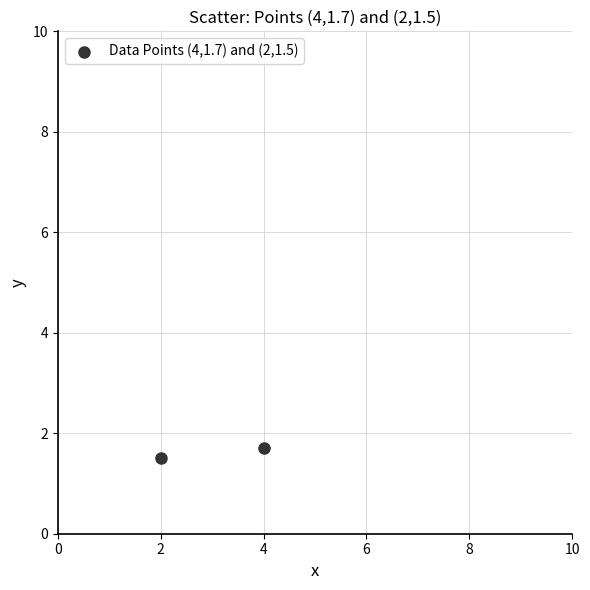

What is the average Y value?

1.6